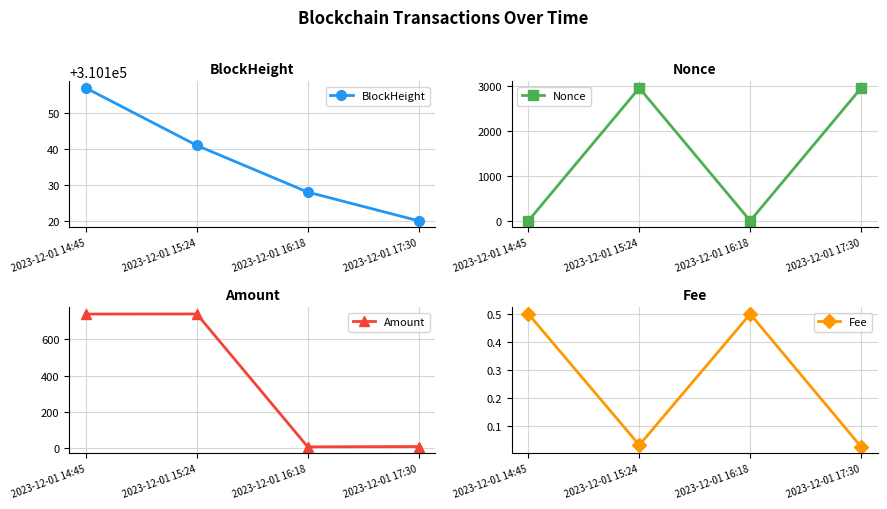

Read the Amount value at 2023-12-01 16:18.

7.4